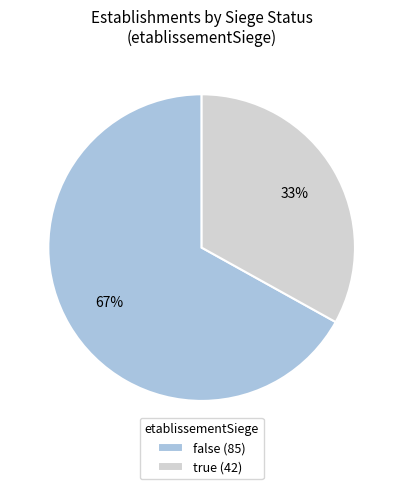

To the nearest percent, what is the average slice percentage?

50%